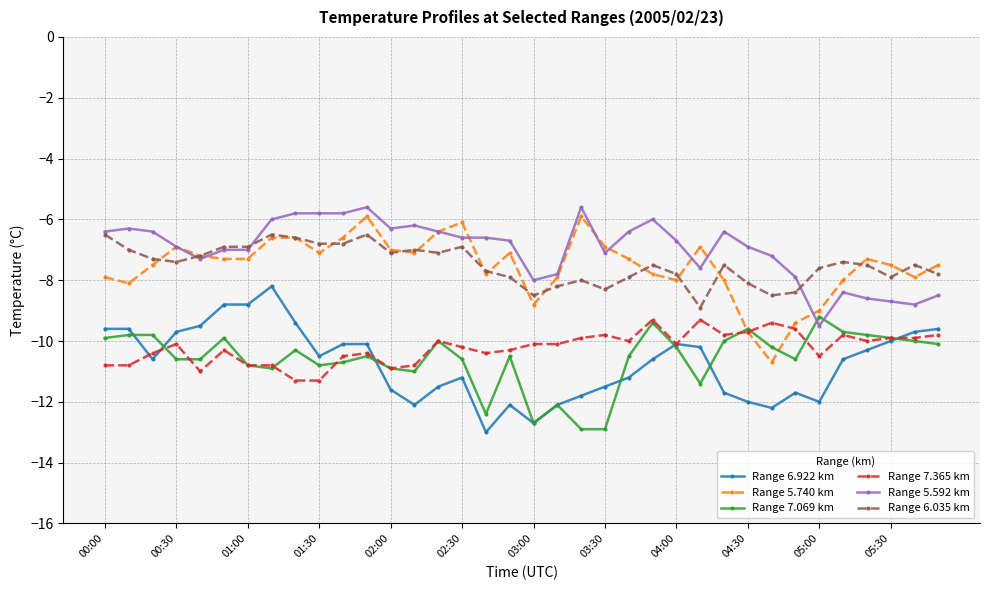

How many data points does each series have?

36